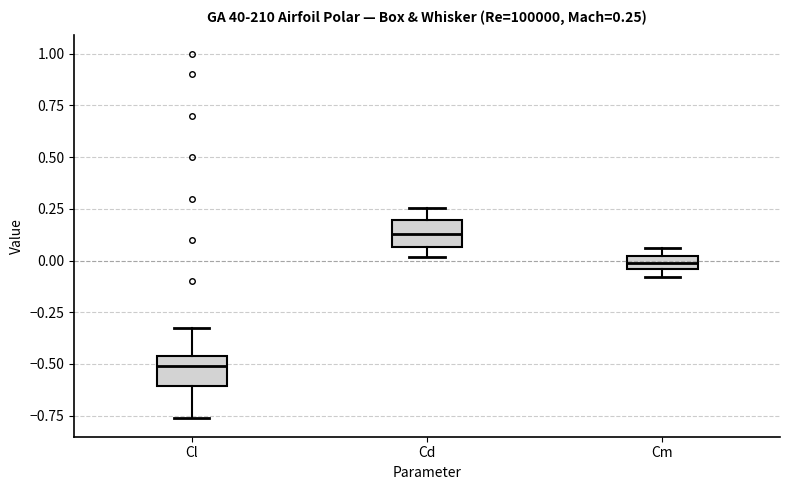

Which box has the lowest median line?

Cl